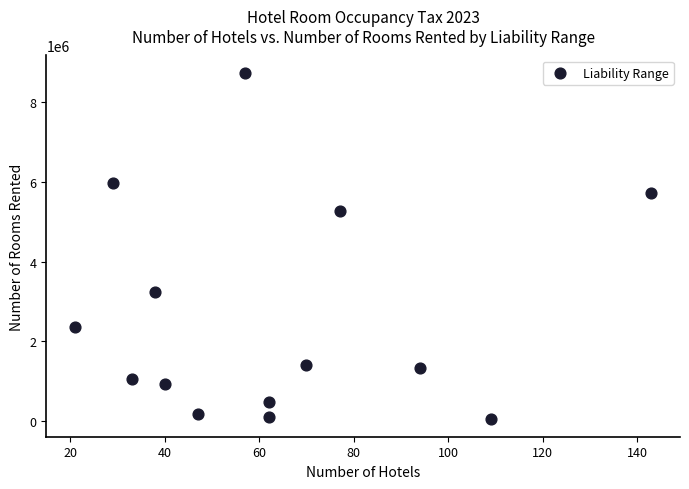

What Y value in the scatter plot is closest to 4388594?

5262722